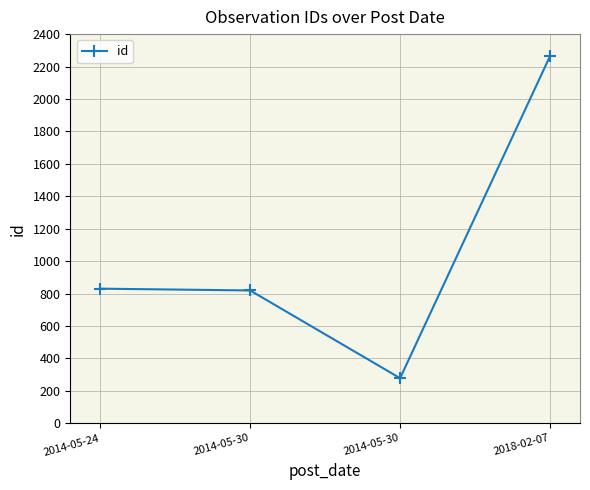

What is the sum of the values at 2014-05-30 and 2014-05-24?

1108